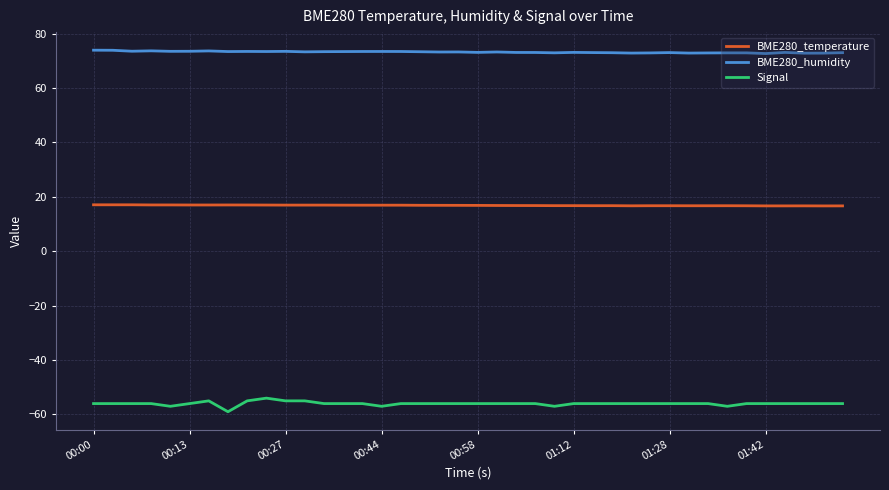

Which series has the largest total across all categories?

BME280_humidity